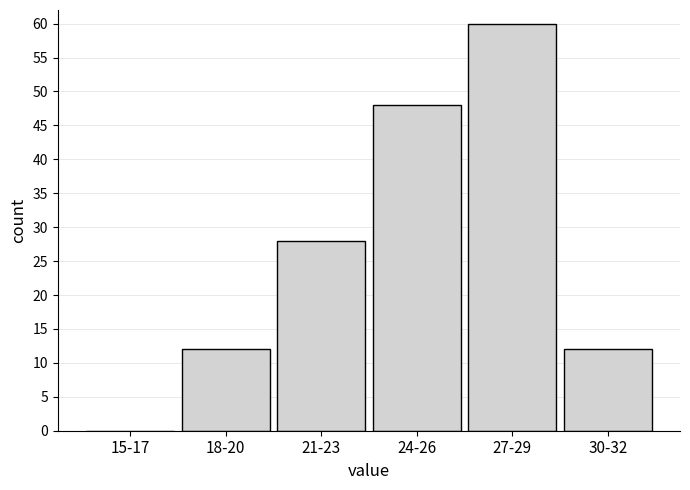

Reading left to right, extract all data points from this chart.

15-17=0	18-20=12	21-23=28	24-26=48	27-29=60	30-32=12